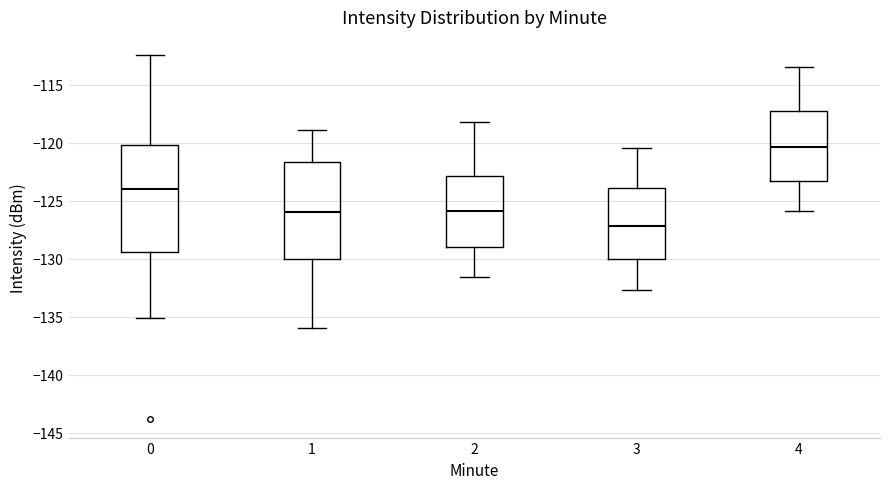

Where does the lower whisker of the box at x = 3 end on the y-axis? The values are not printed on the chart, so give them approximately, as read against the axis.

-132.5